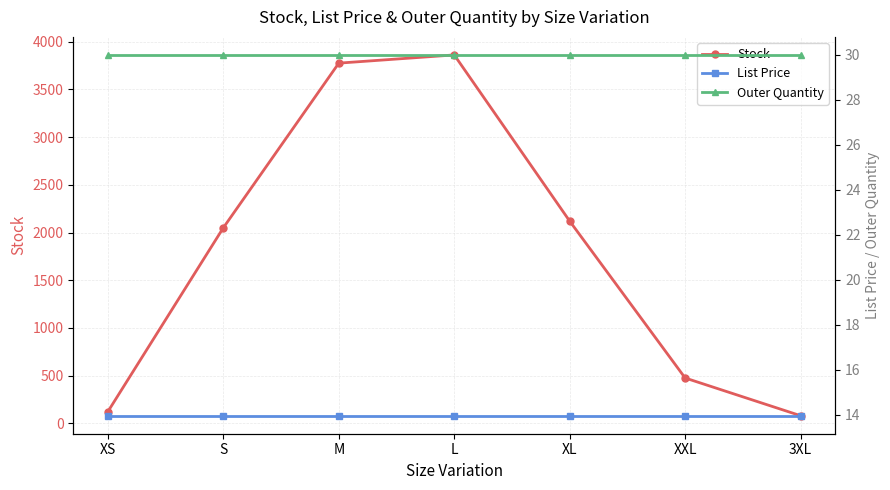

What is the total value across all series at XXL?

520.0